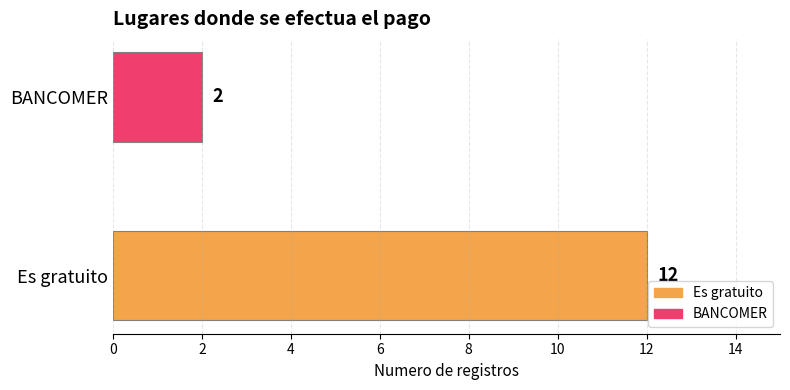

How many bars are there in total?

2